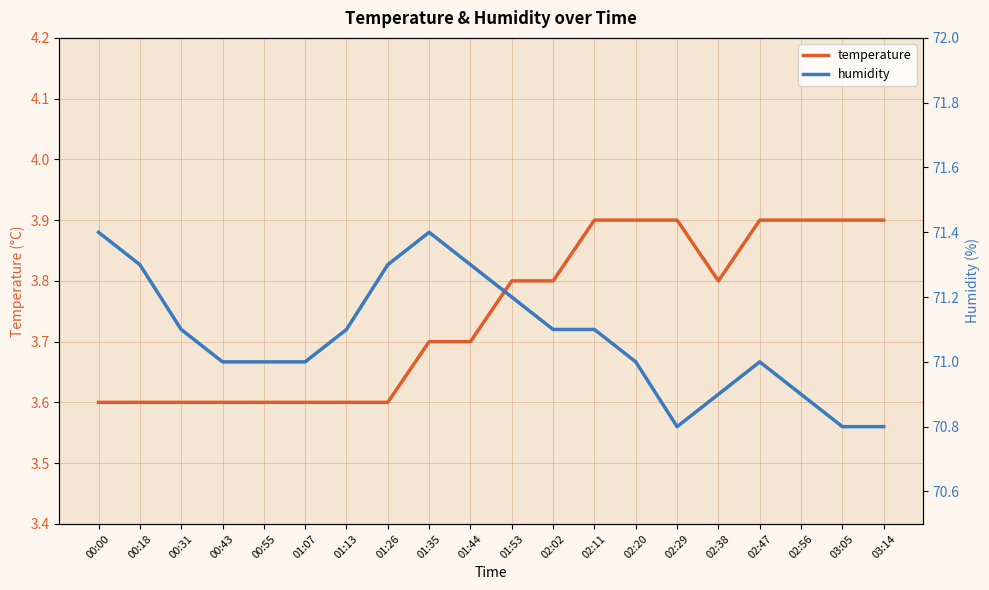

Which series has the largest total across all categories?

humidity